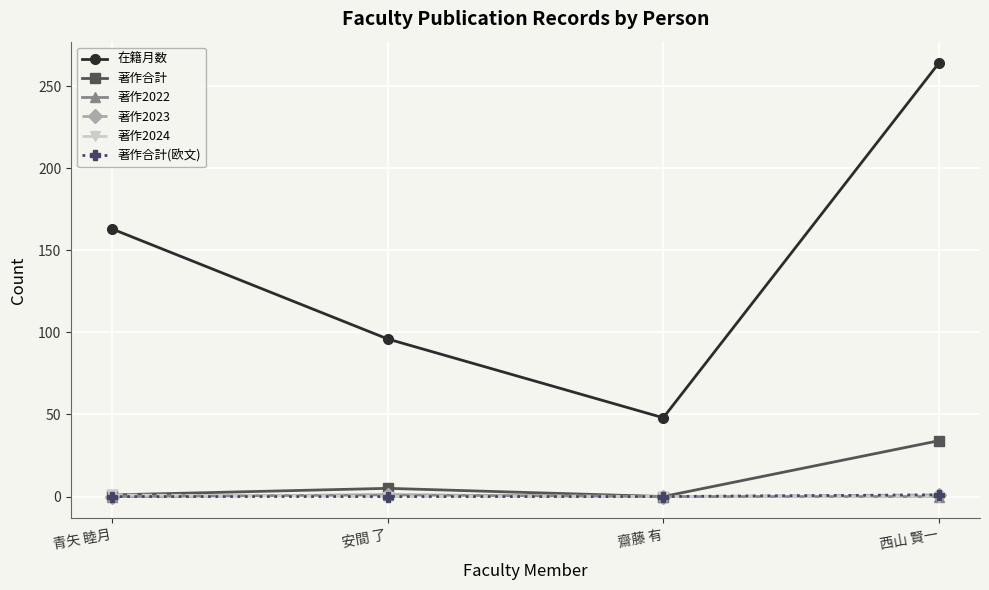

True or false: 著作2024 has more than 2 points higher than both neighbors.

False